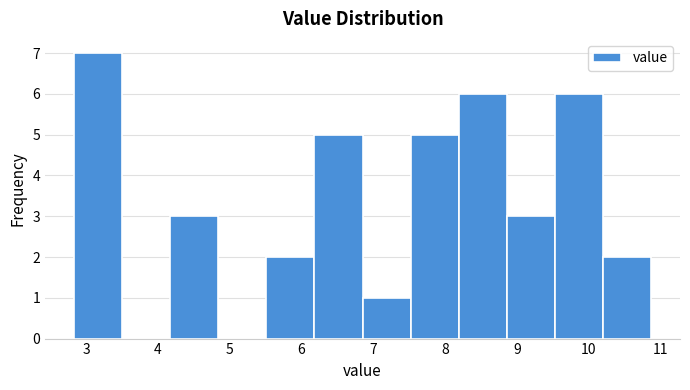

Which range on the x-axis has the tallest bar?

2.83 to 3.50